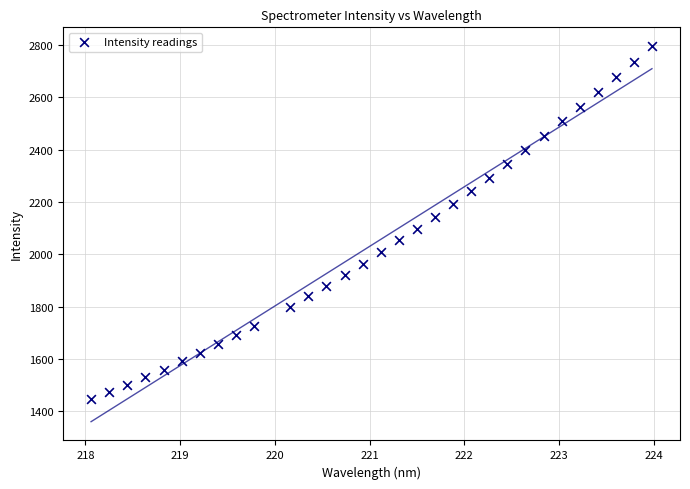

What is the range of X values (max minus min)?

5.9